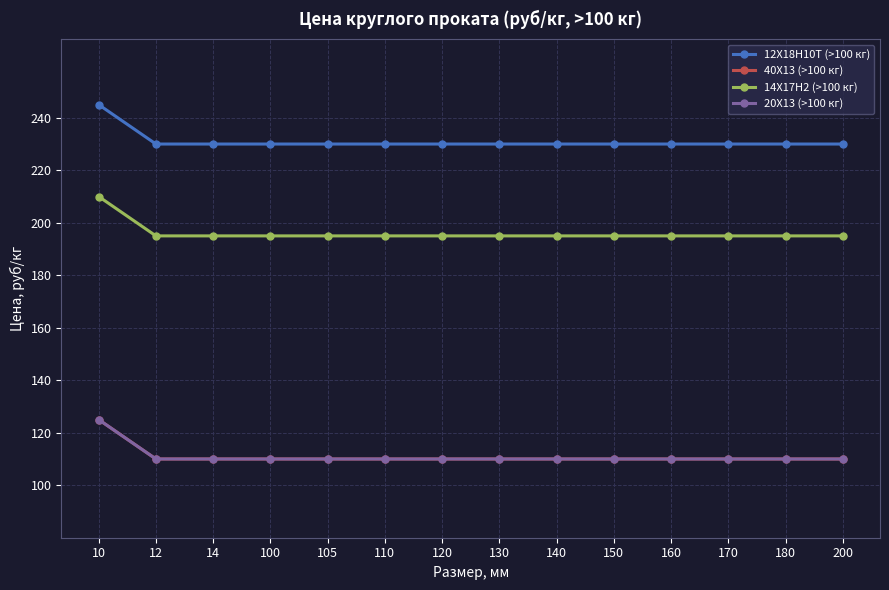

What is the maximum value shown in the chart?

245